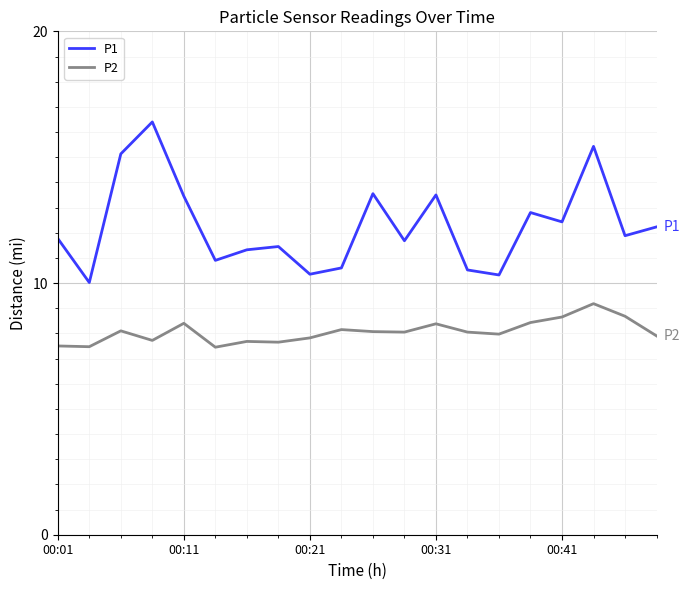

True or false: P2 and P1 cross at least once.

False